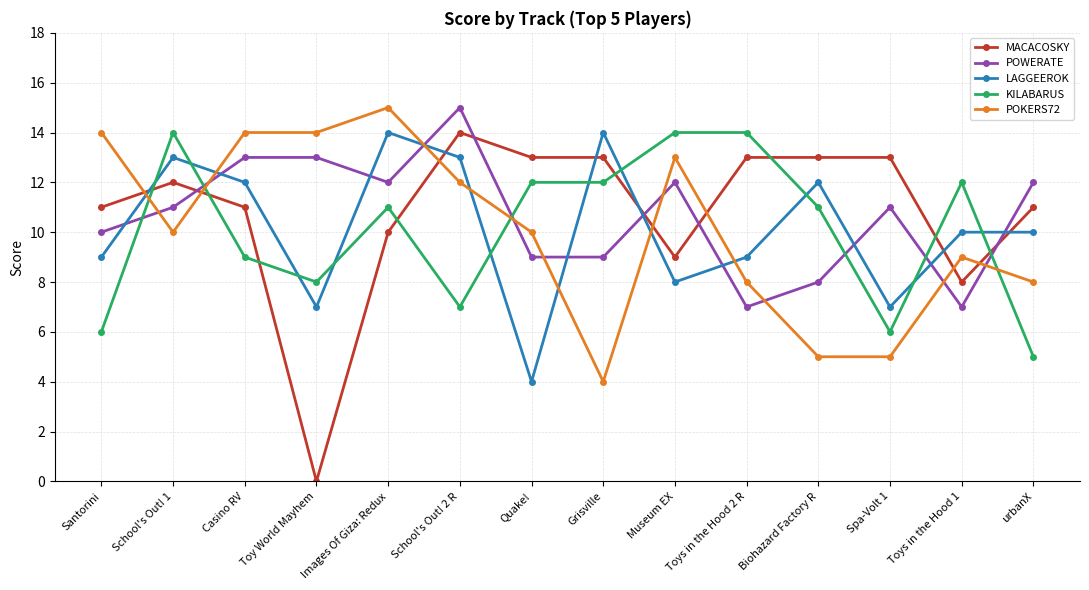

At Spa-Volt 1, list the series in order from largest to smallest.

MACACOSKY, POWERATE, LAGGEEROK, KILABARUS, POKERS72